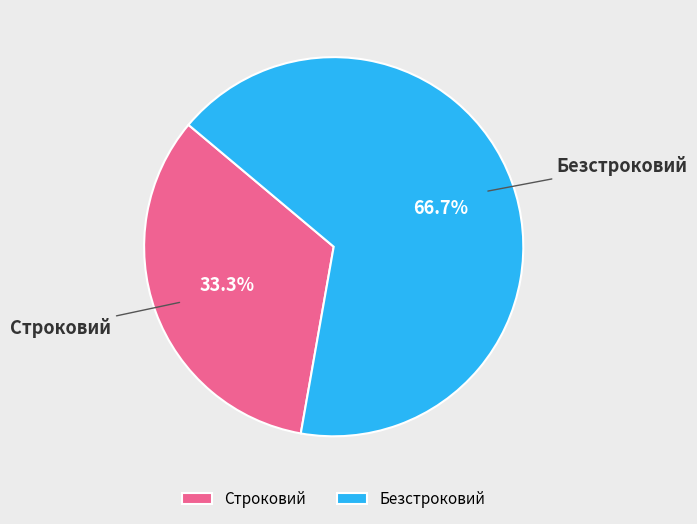

What is the majority slice?

Безстроковий